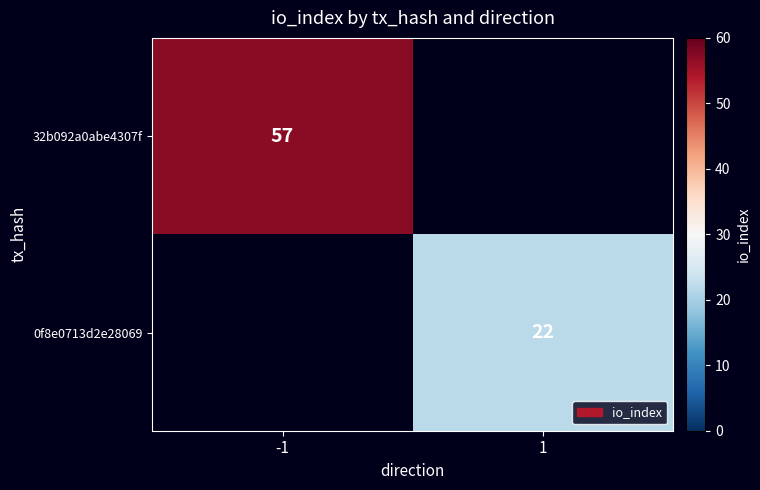

Is the value of 32b092a0abe4307f at -1 greater than the value of 0f8e0713d2e28069 at 1?

Yes